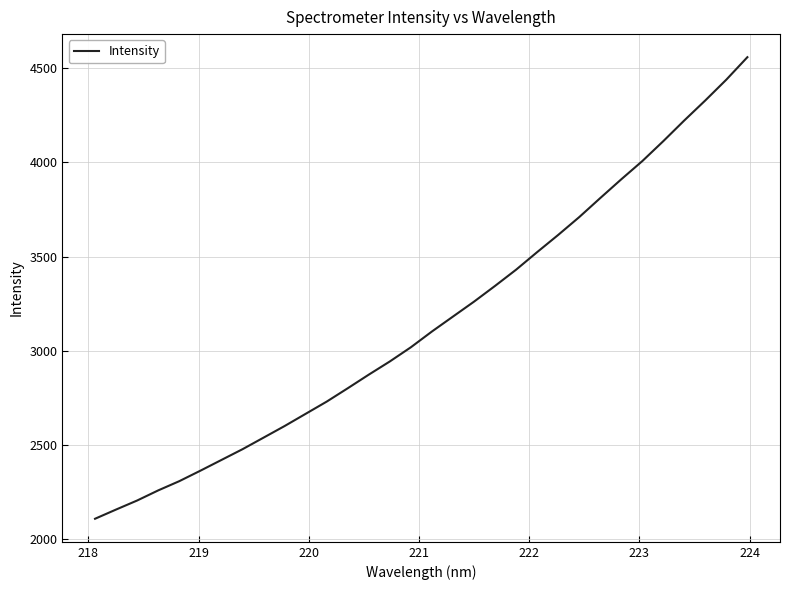

Does the chart display data point markers on the line(s)?

No